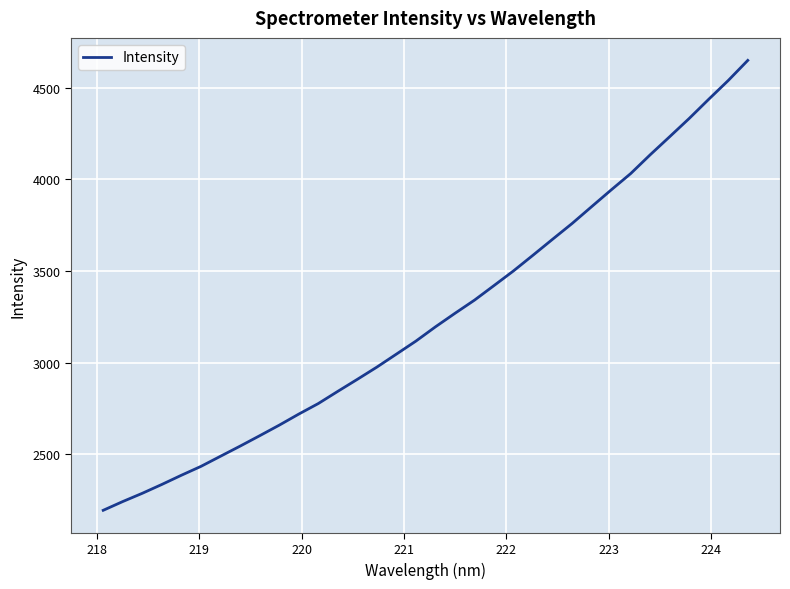

What is the smallest value displayed?

2194.8